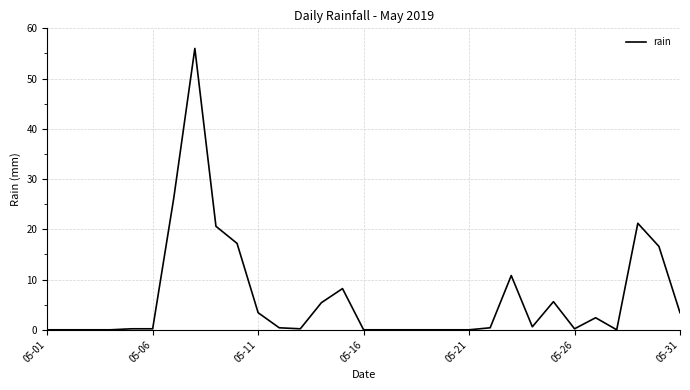

What is the average value?

6.4